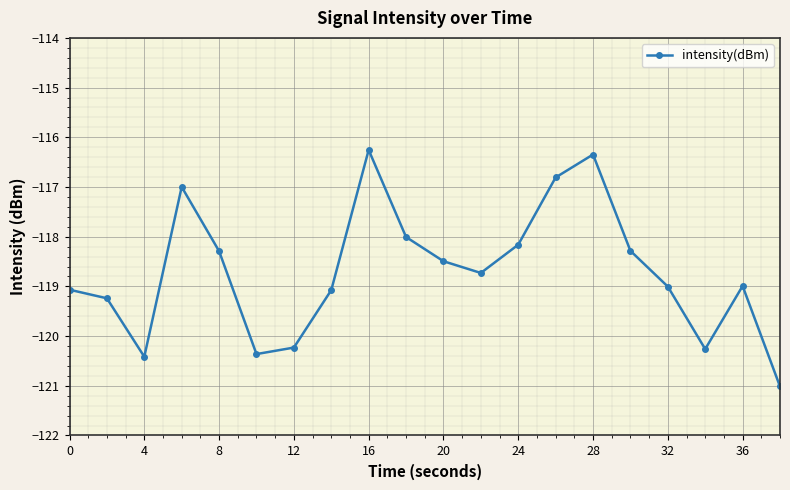

How many interior local peaks (higher than both neighbors) does the data have?

4